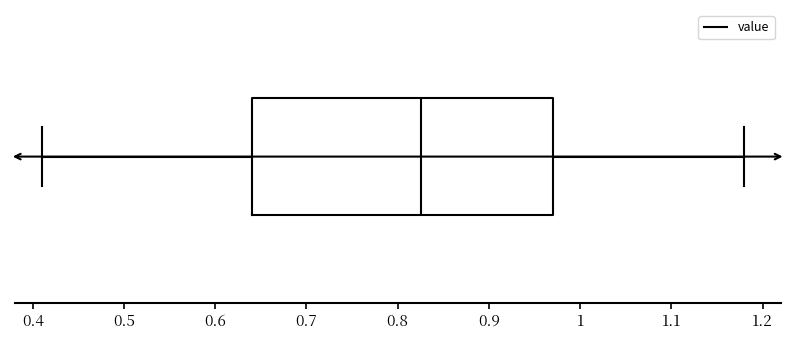

Where is the left edge of the box on the x-axis? The values are not printed on the chart, so give them approximately, as read against the axis.

0.64